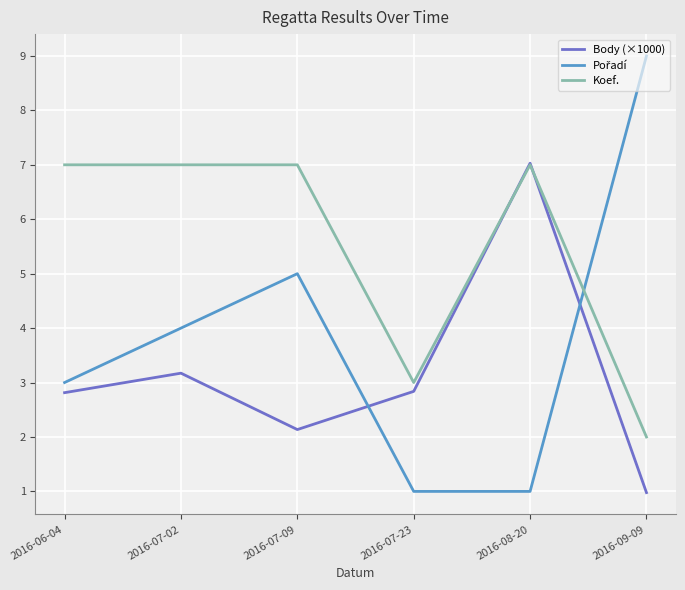

Where is Koef. nearest to the value 4?

2016-07-23